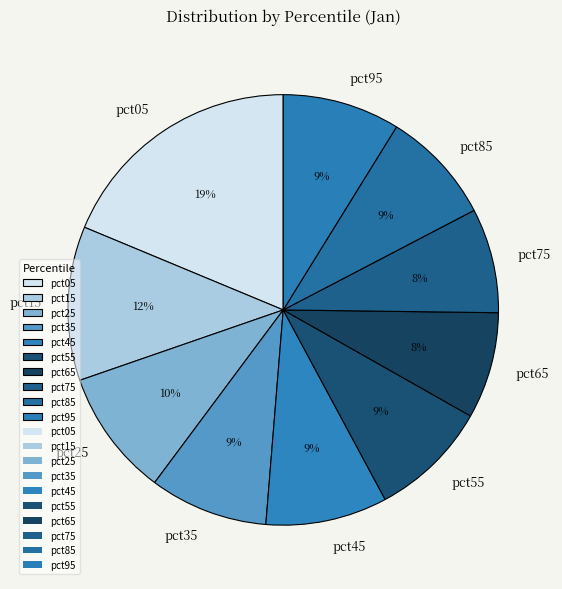

Is the sum of pct65 and pct25 greater than half?

No